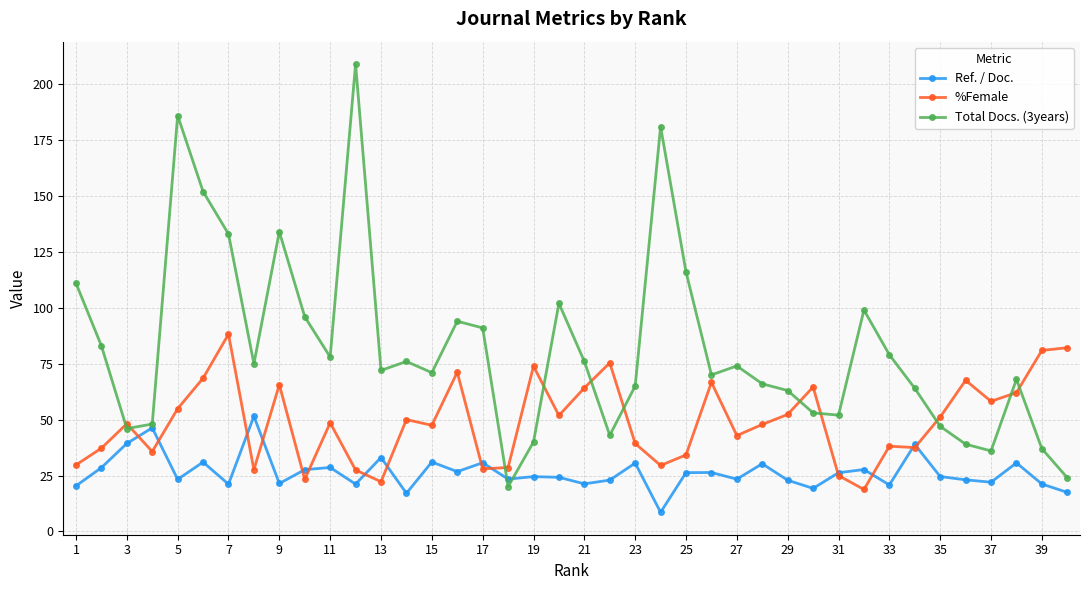

At how many categories does at least one series exceed 128?

6